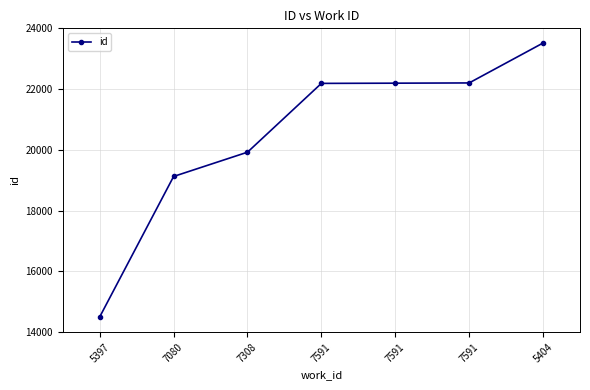

What is the change in value from 5397 to 7591?

+7691